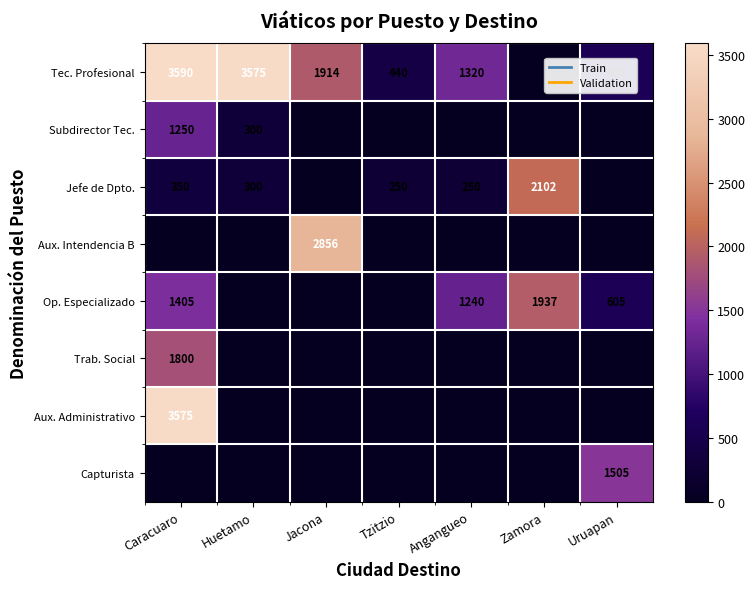

True or false: Op. Especializado has a value of 605 at Uruapan.

True